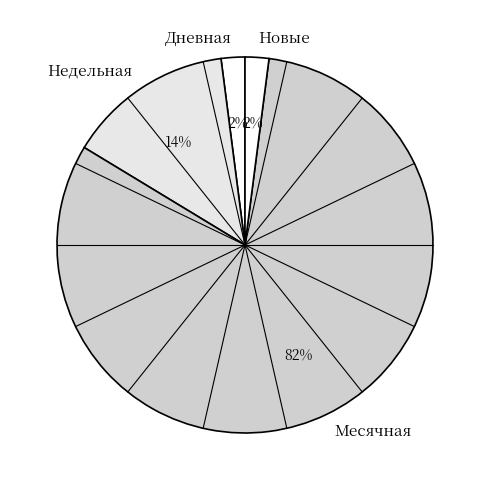

What is the largest slice in the pie chart?

Месячная